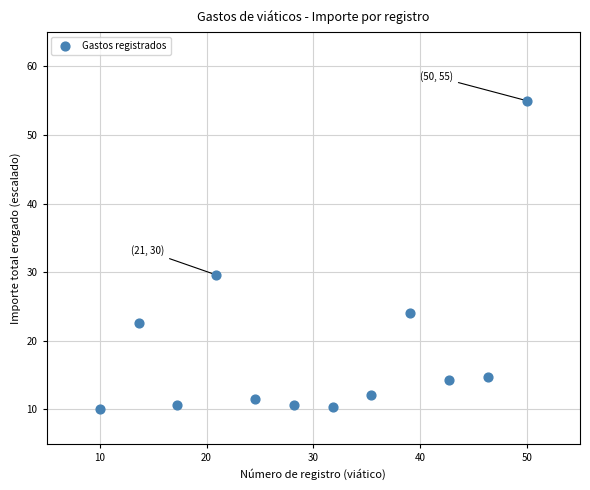

What is the range of X values (max minus min)?

40.0